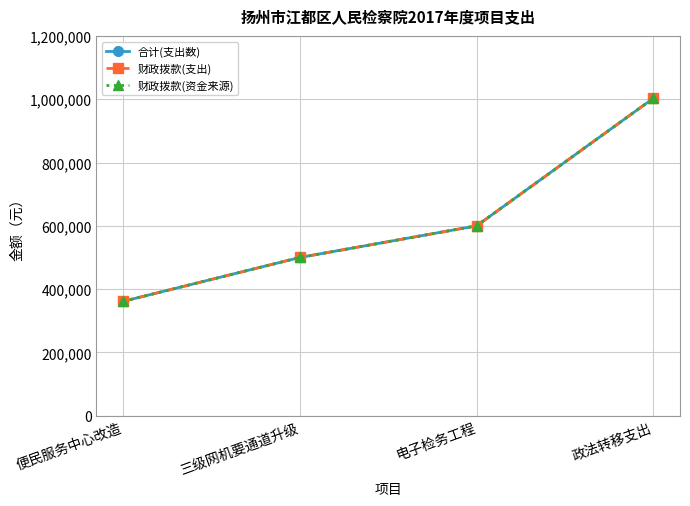

Does the chart have visible grid lines?

Yes